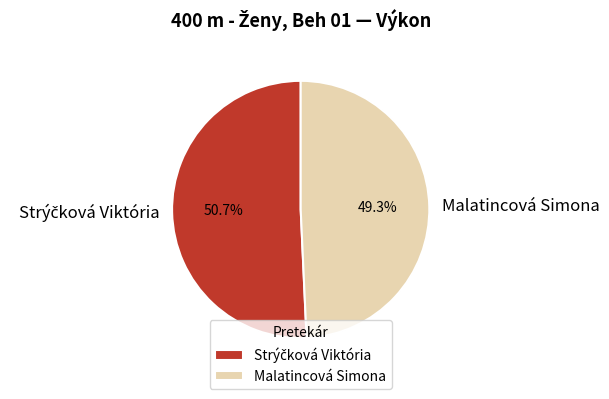

How many slices are in this pie chart?

2